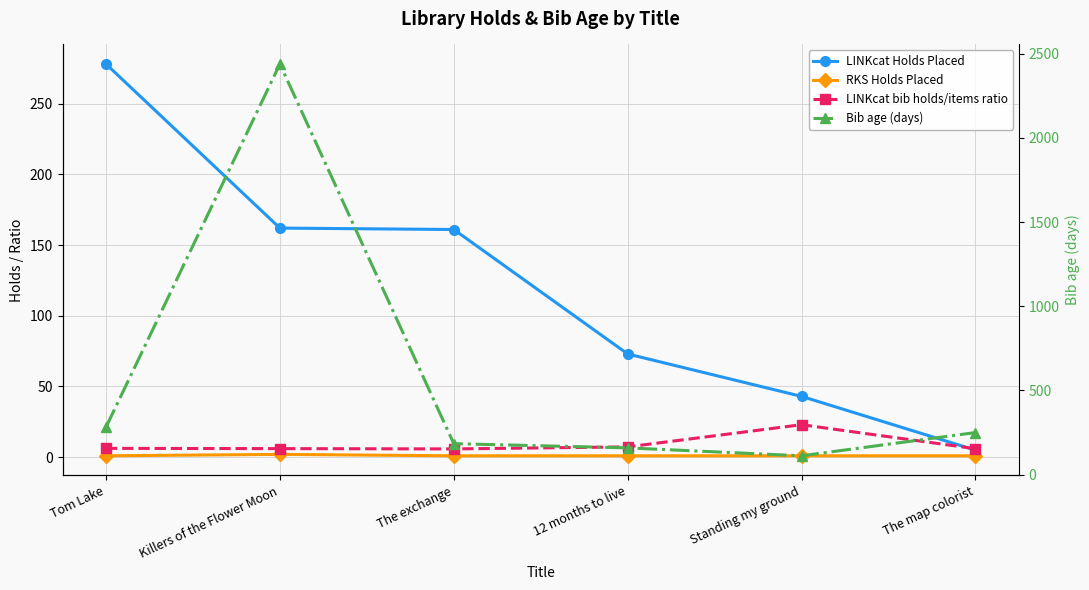

What is the spread (max minus min) of values at 12 months to live?

158.0